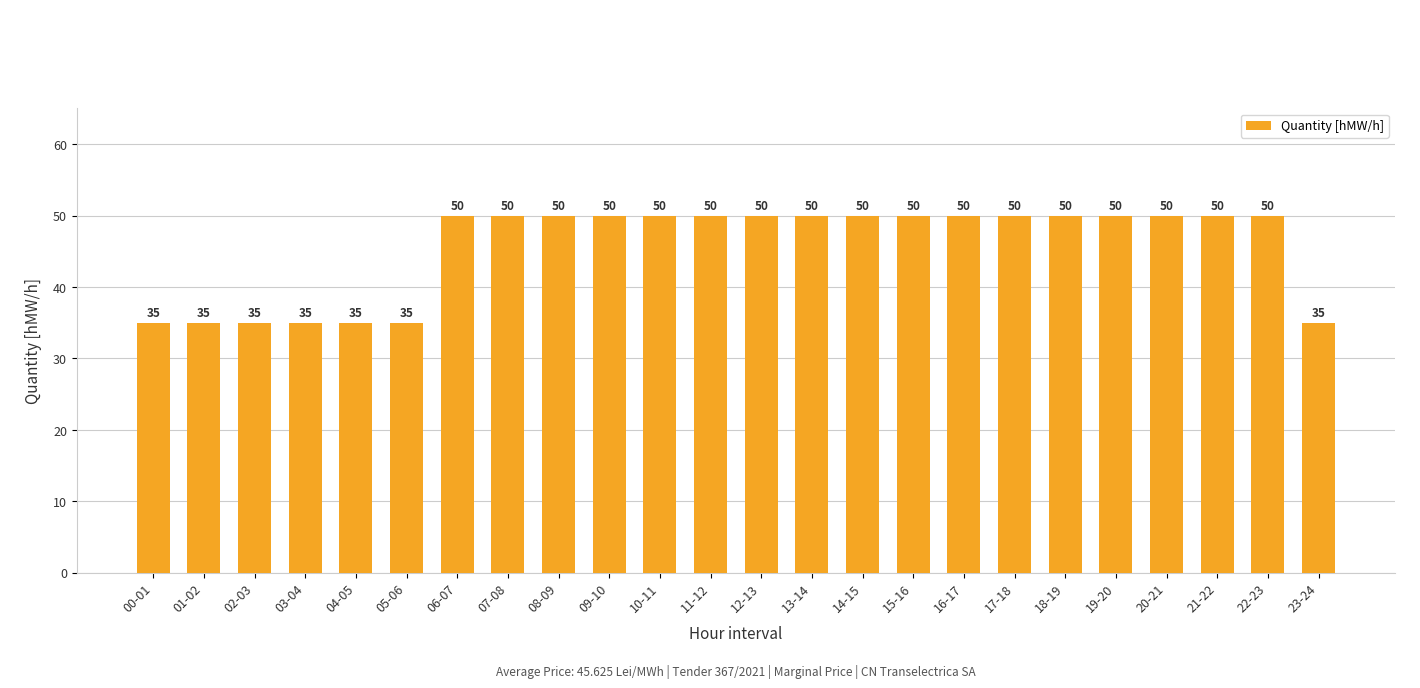

What position from the left is 04-05?

5